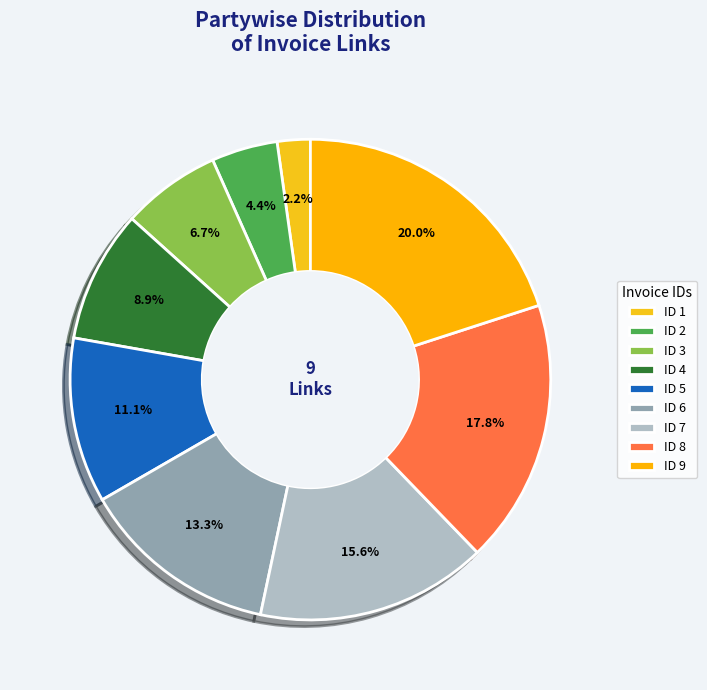

What is the total percentage of ID 1 and ID 2?

6.7%